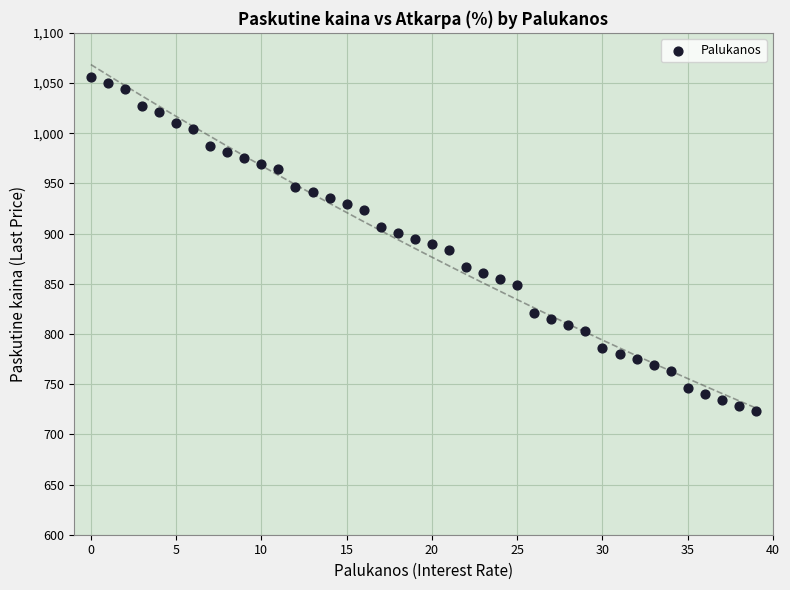

How many data points are displayed?

40